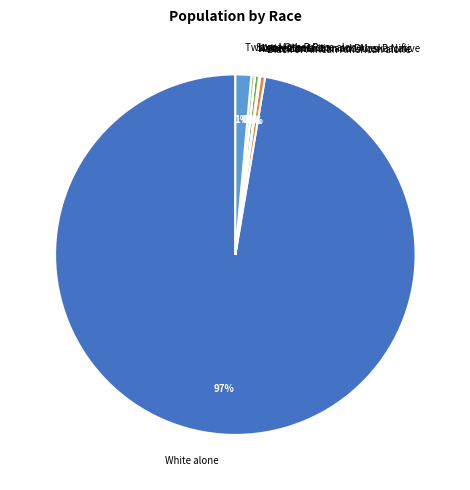

True or false: White alone accounts for 91% of the total.

False